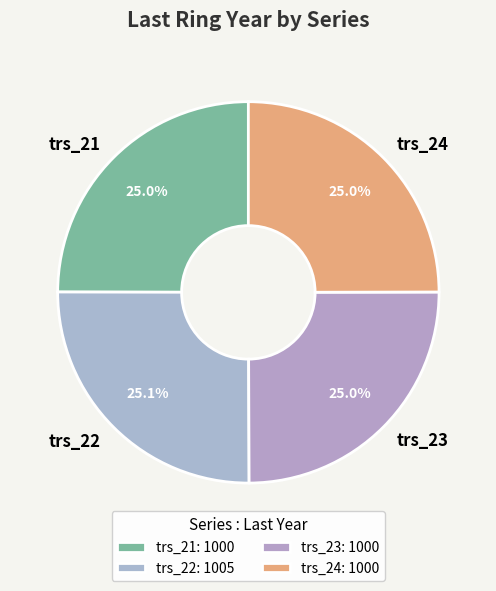

What percentage is NOT represented by trs_22?

74.9%